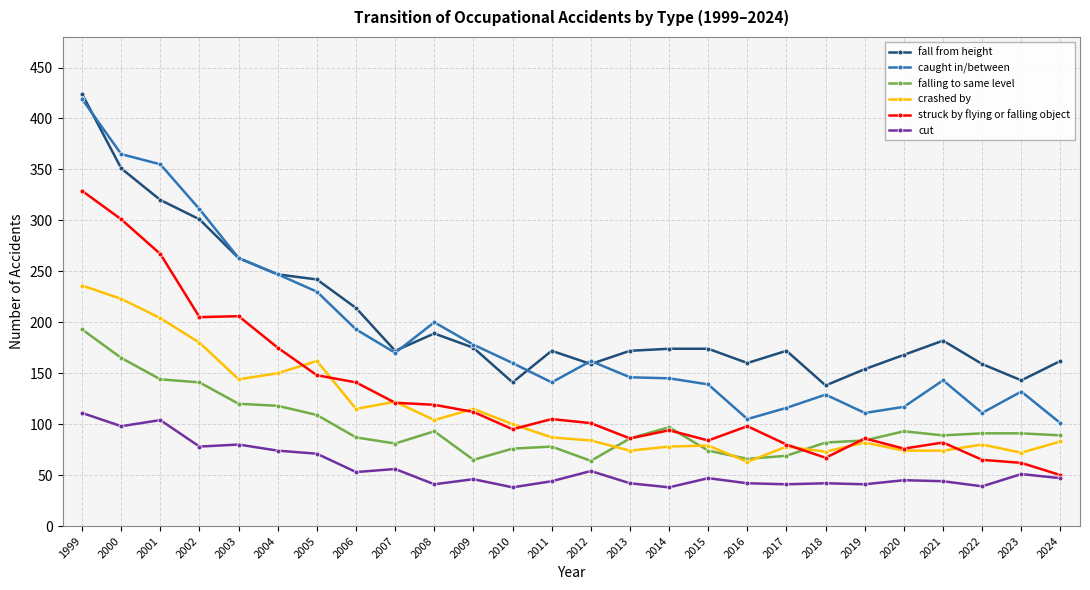

Is it true that cut equals 45 at 2020?

True